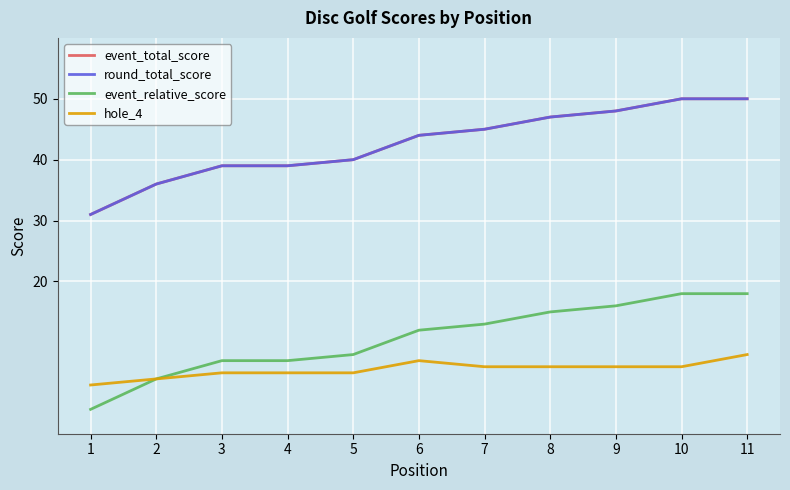

True or false: event_total_score has a value of 58 at 5.

False